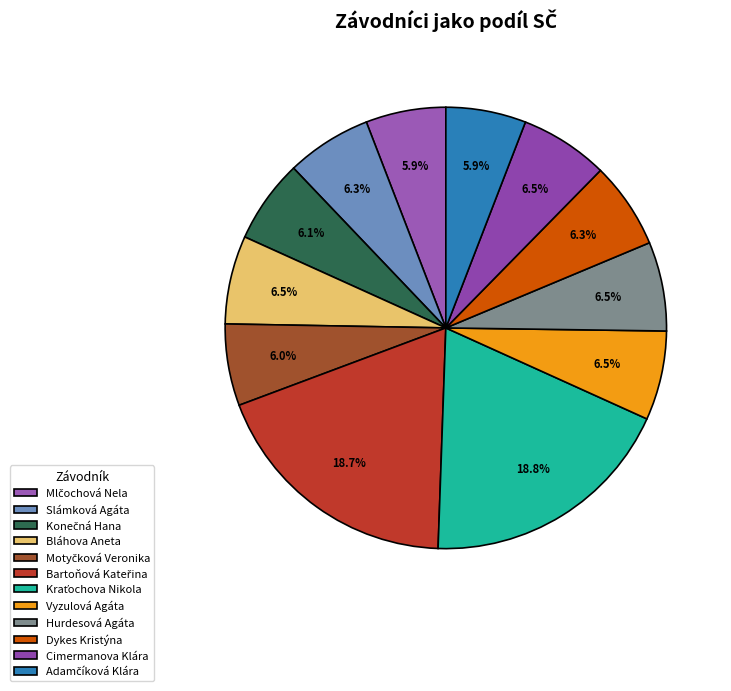

What is the largest slice in the pie chart?

Kraťochova Nikola